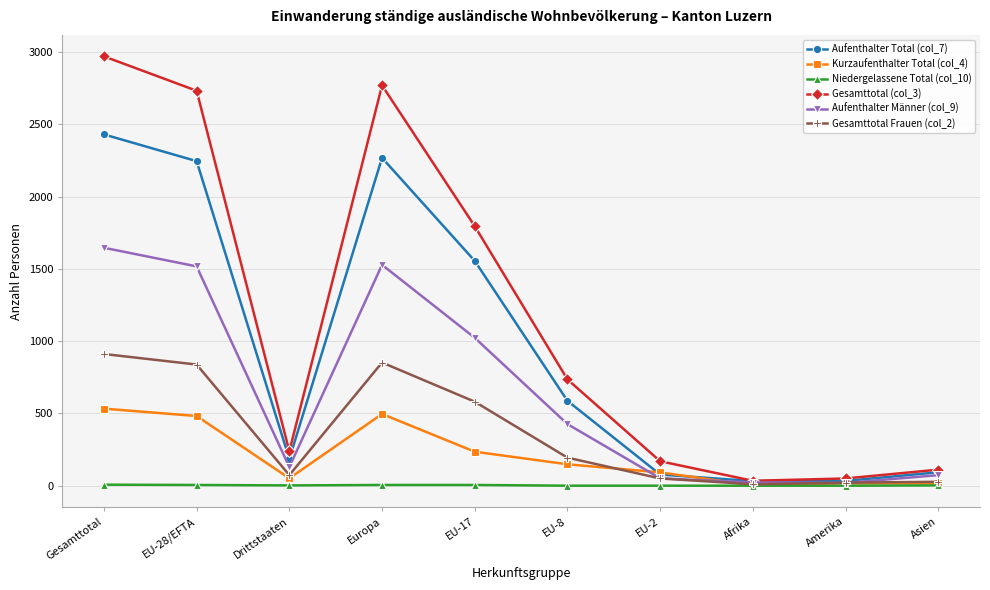

Which series has the largest total across all categories?

Gesamttotal (col_3)